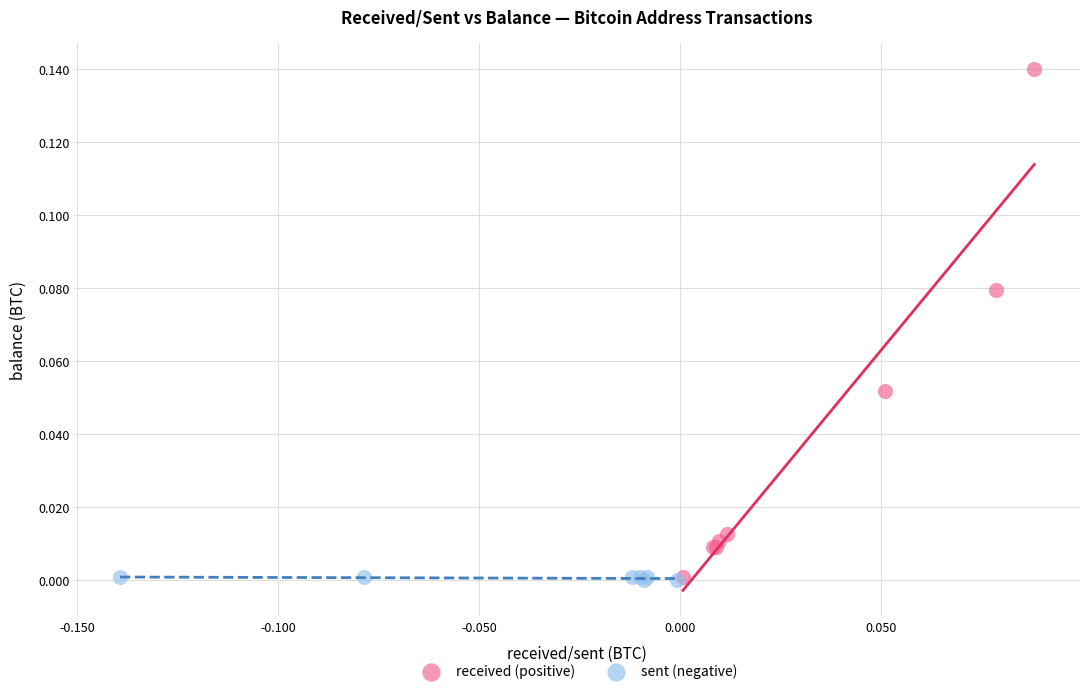

Which series has the widest spread of Y values?

received (positive)